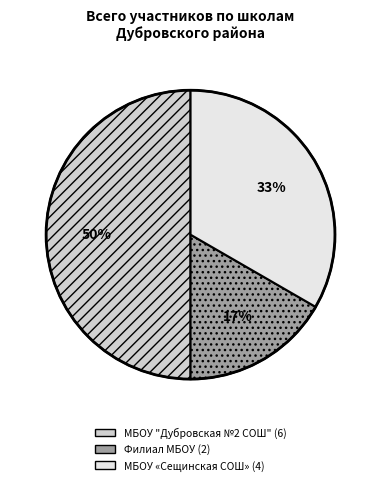

Is it true that Филиал МБОУ is 17% of the pie?

True